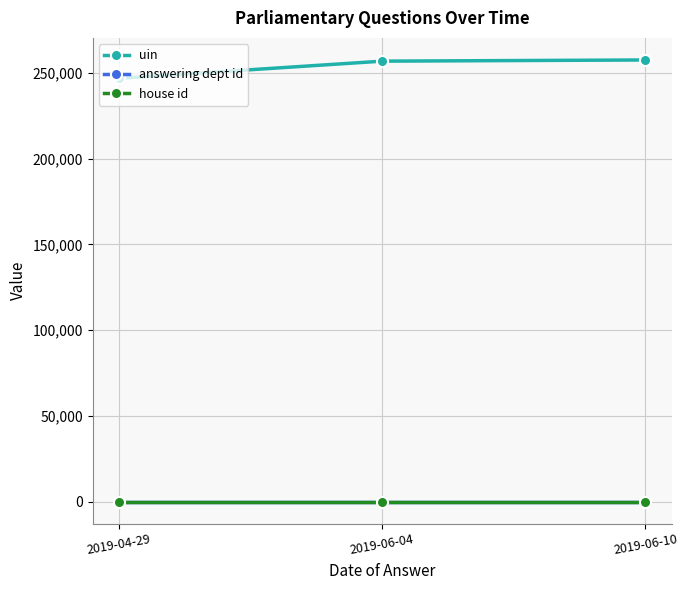

What is the approximate value of house id at 2019-06-04?

1